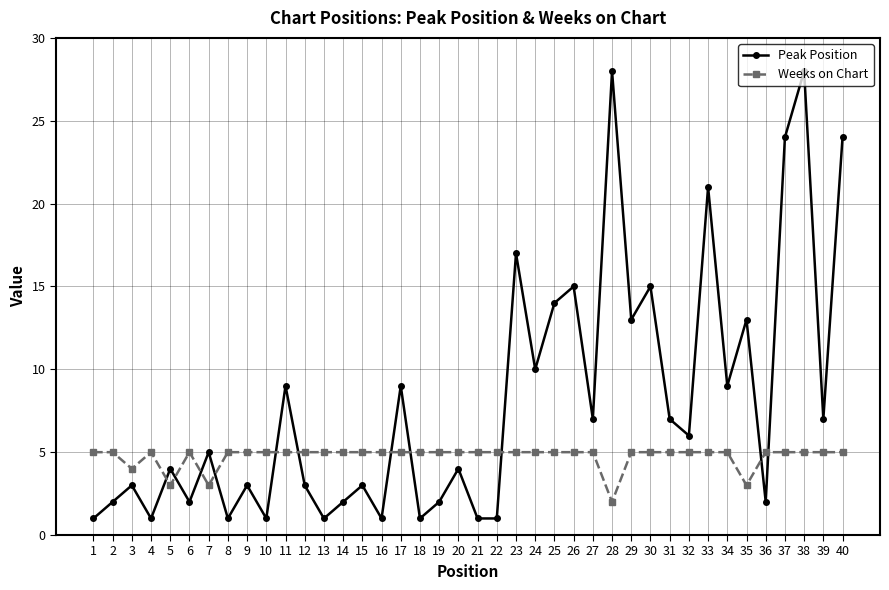

What is the difference between the highest and lowest values at 20?

1